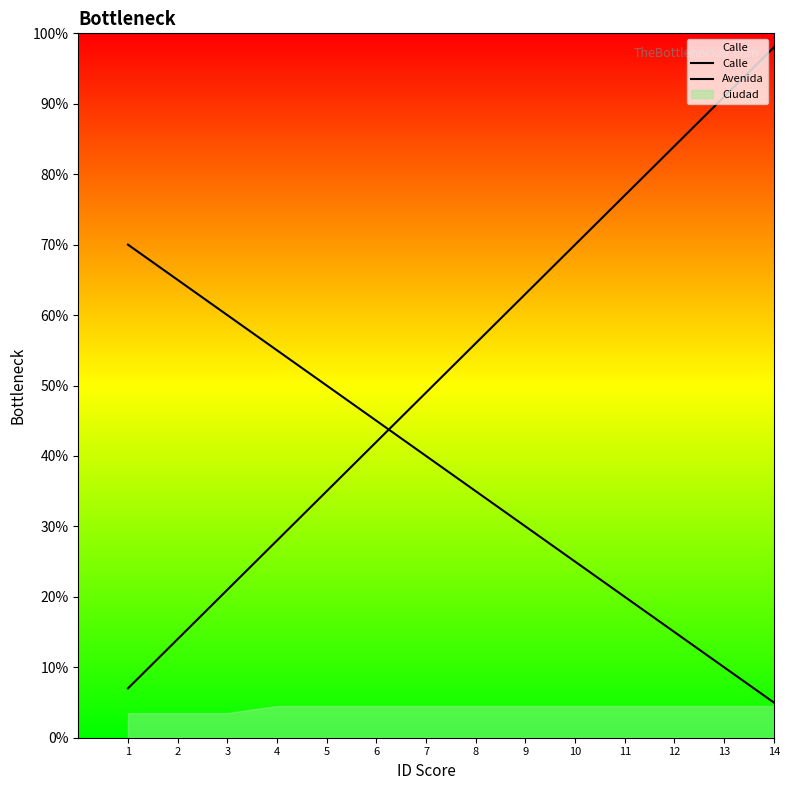

Which has a higher value, 5 or 3?

5